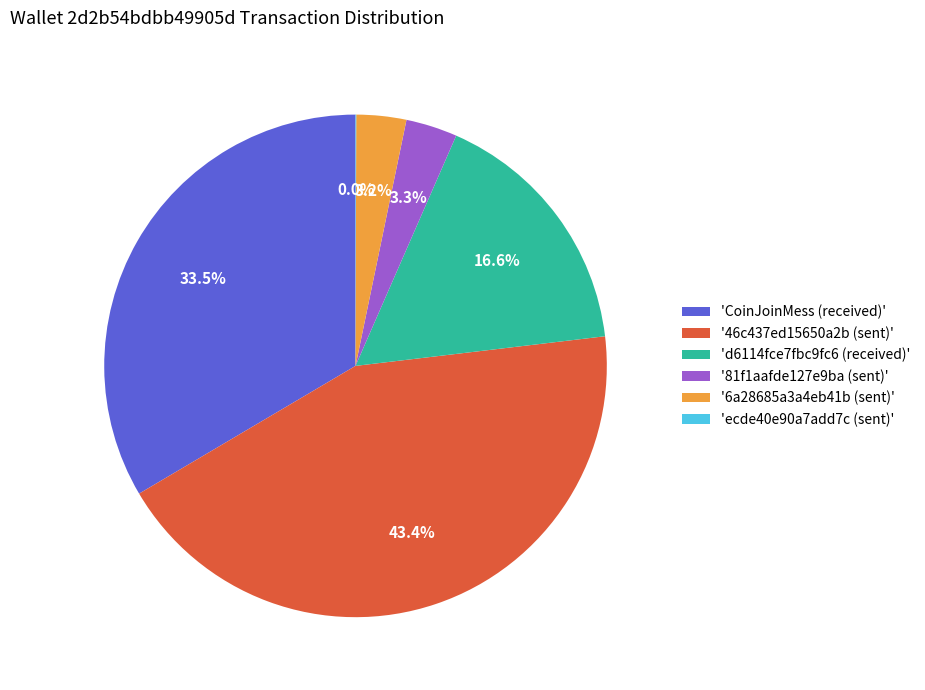

What portion of the pie excludes '46c437ed15650a2b (sent)'?

56.6%